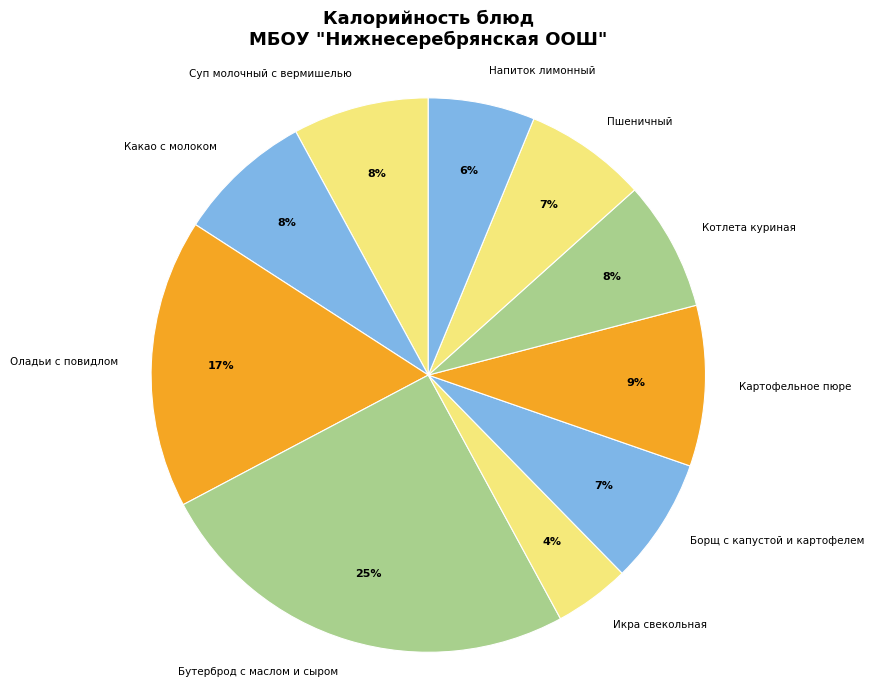

Combined, do Картофельное пюре and Бутерброд с маслом и сыром account for over 50%?

No